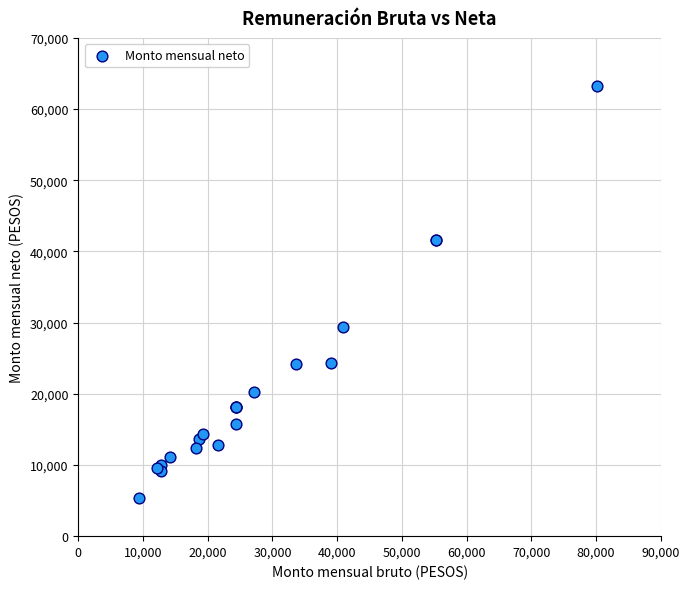

What Y value in the scatter plot is closest to 34327?

29435.4